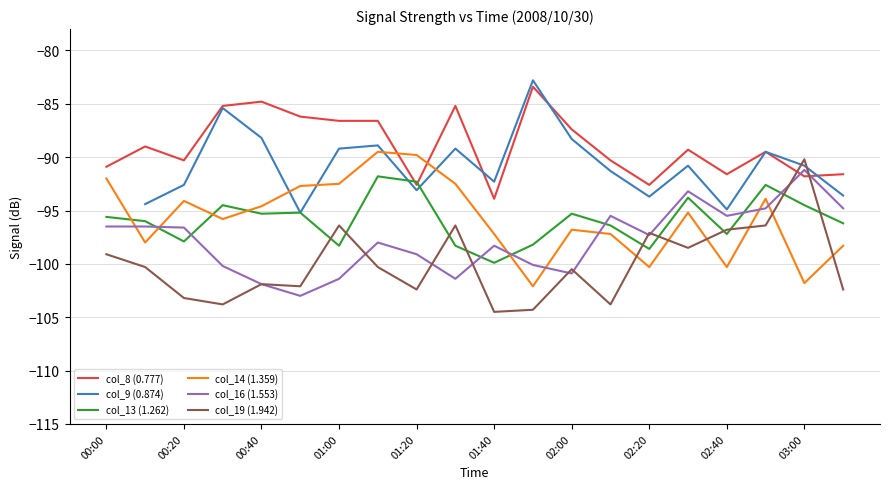

How many values in the col_8 (0.777) series are below -89?

11